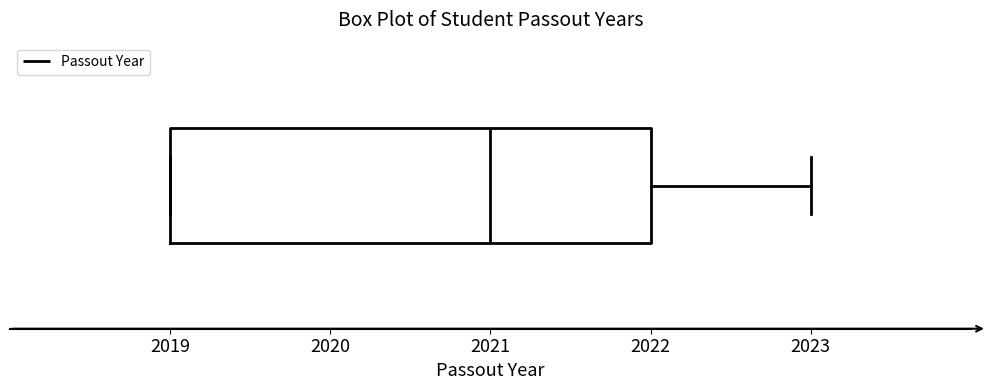

Transcribe this box plot: give where the median line is, the range the box spans, and where the two whiskers end, as read against the x-axis. The values are not printed on the chart, so give them approximately, as read against the axis.

median 2021, box 2019 to 2022, whiskers 2019 to 2023